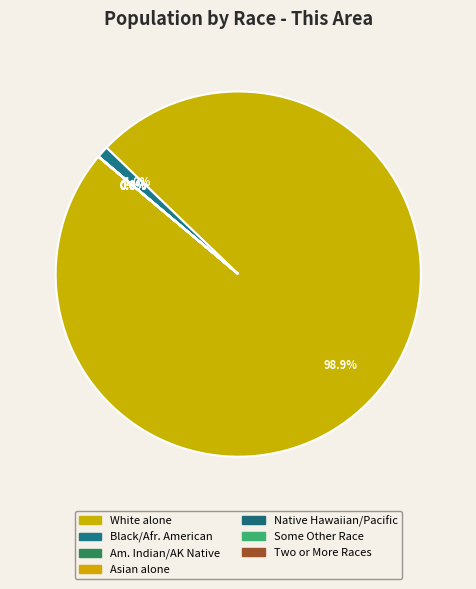

What is the smallest slice in the pie chart?

Native Hawaiian and Other Pacific